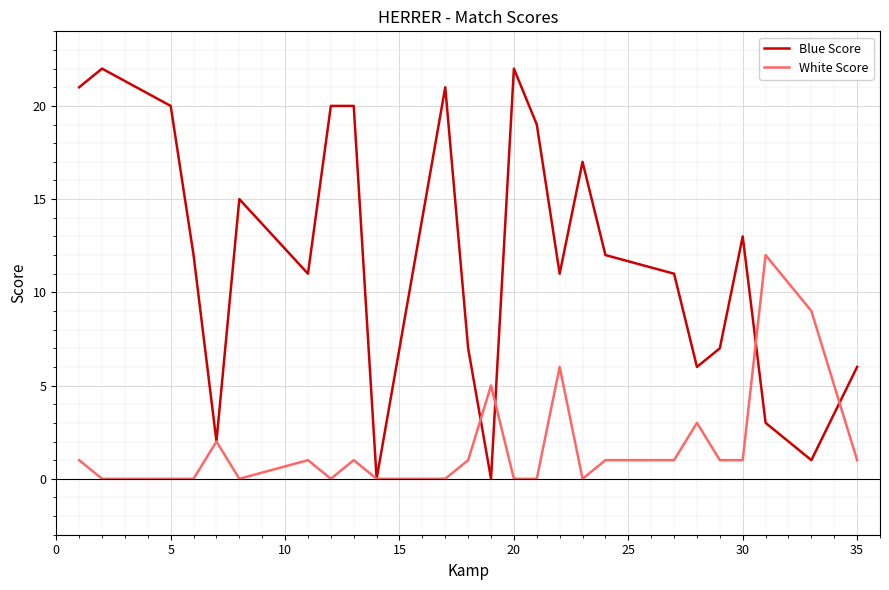

Which series has the largest range (max minus min)?

Blue Score